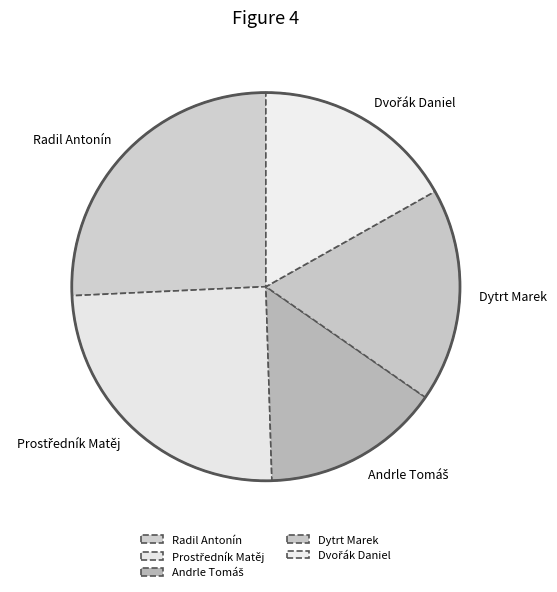

Which slice is the largest?

Radil Antonín